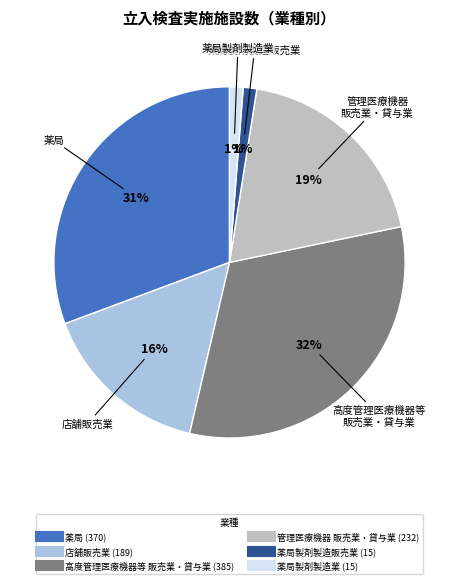

Is there any slice that represents more than half of the pie?

No